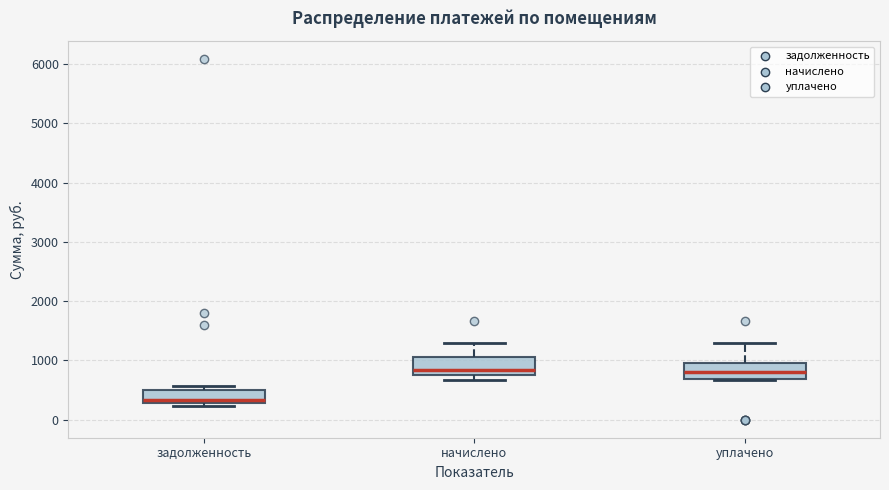

Reading left to right, read every box against the y-axis: the position of its median line, the range the box covers, and the ends of its whiskers. The values are not printed on the chart, so give them approximately, as read against the axis.

задолженность: median 300 (just above the box's lower edge), box 300 to 500, whiskers 200 to 600
начислено: median 800 (just above the box's lower edge), box 800 to 1100, whiskers 700 to 1300
уплачено: median 800, box 700 to 1000, whiskers 700 to 1300